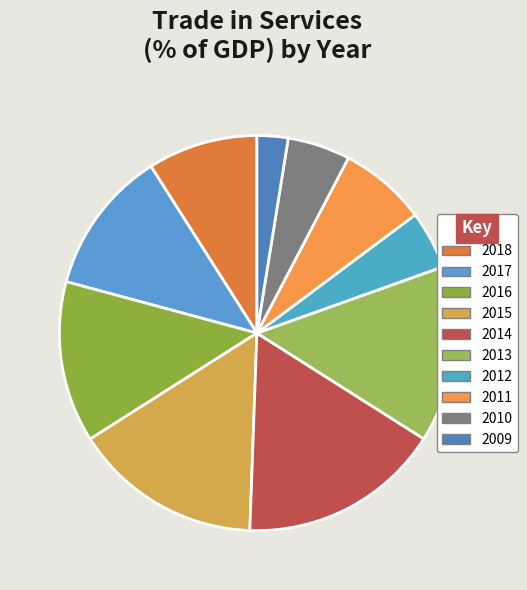

How much of the chart is everything except 2010?

94.9%